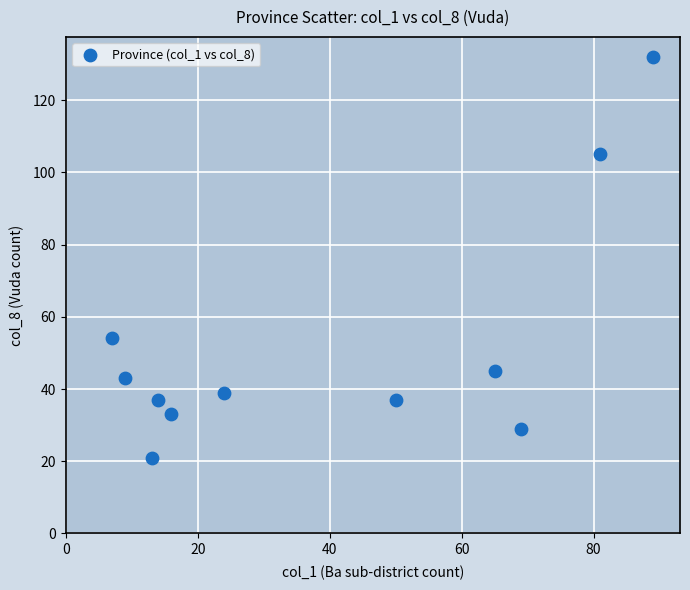

What Y value in the scatter plot is closest to 76?

54